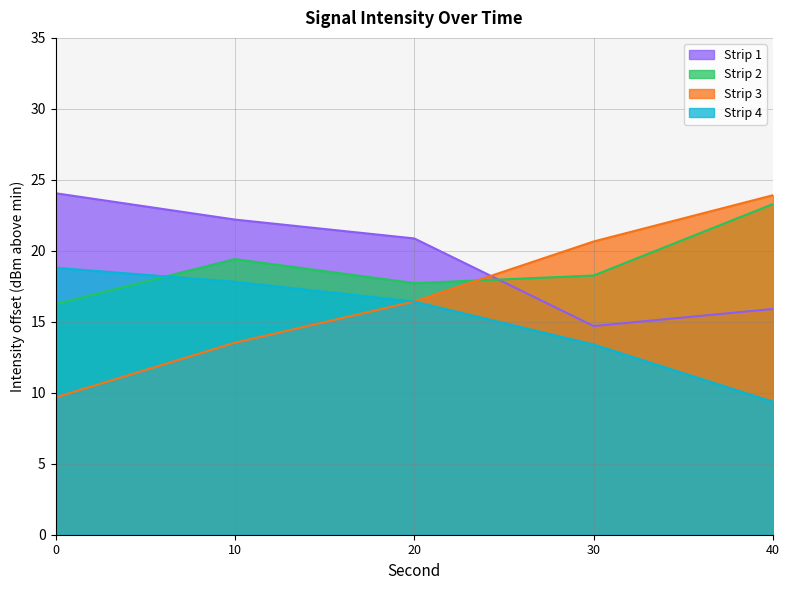

True or false: Strip 2 has a value of 16.2 at 0.

True